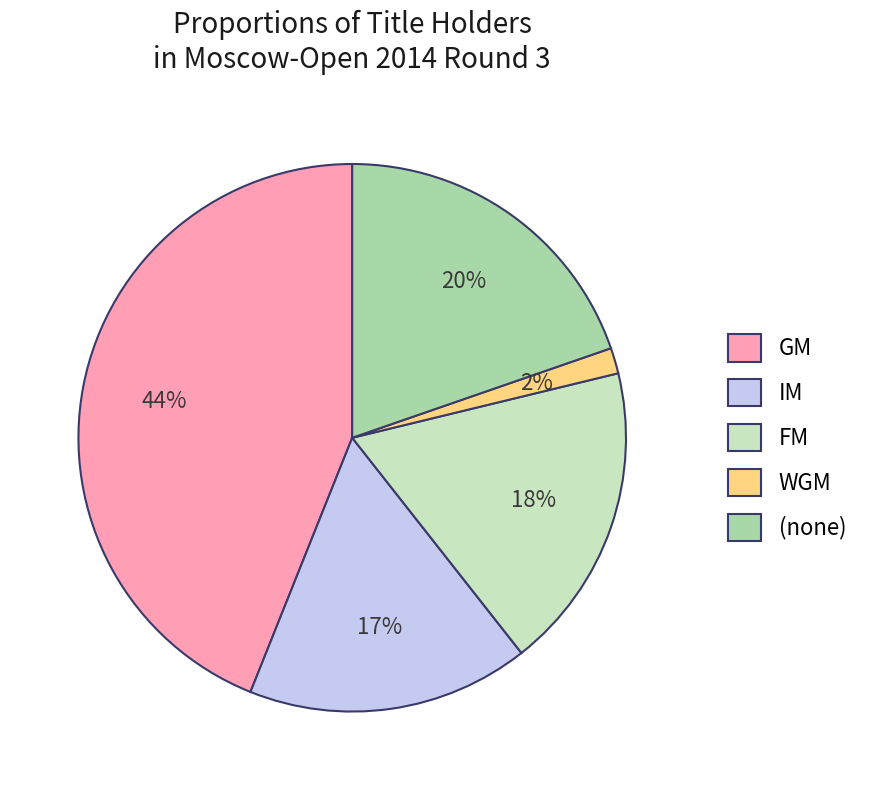

How many slices are in this pie chart?

5